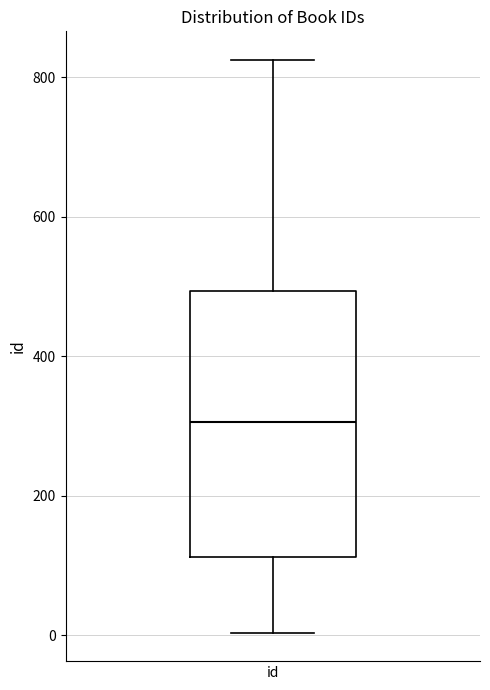

Where does the upper whisker of the box for id end on the y-axis? The values are not printed on the chart, so give them approximately, as read against the axis.

820